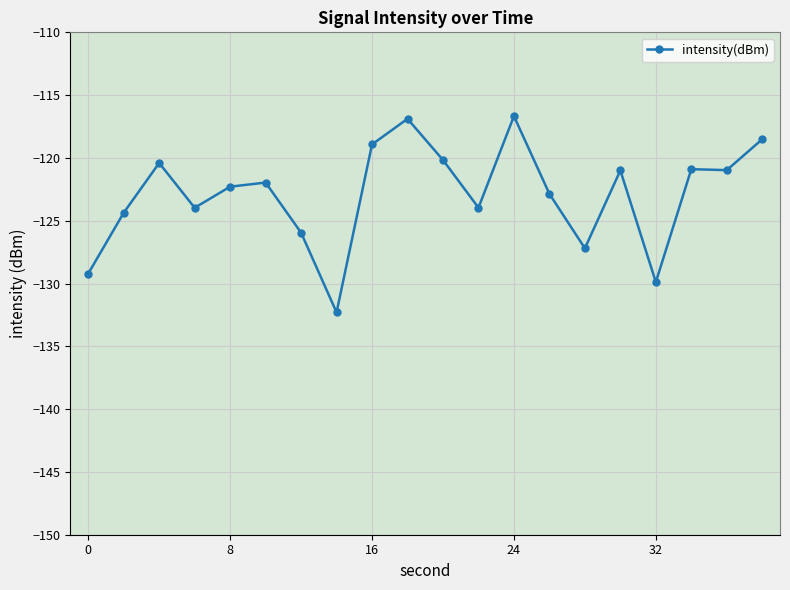

True or false: the data has more than 0 interior local peaks.

True